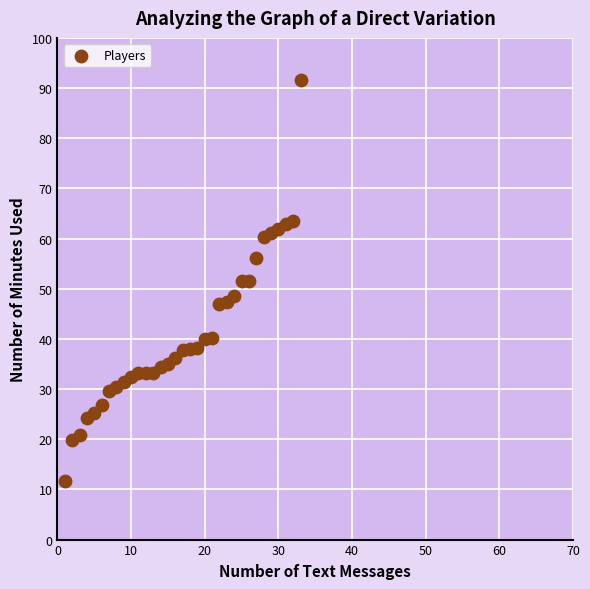

What is the range of Y values (max minus min)?

79.9